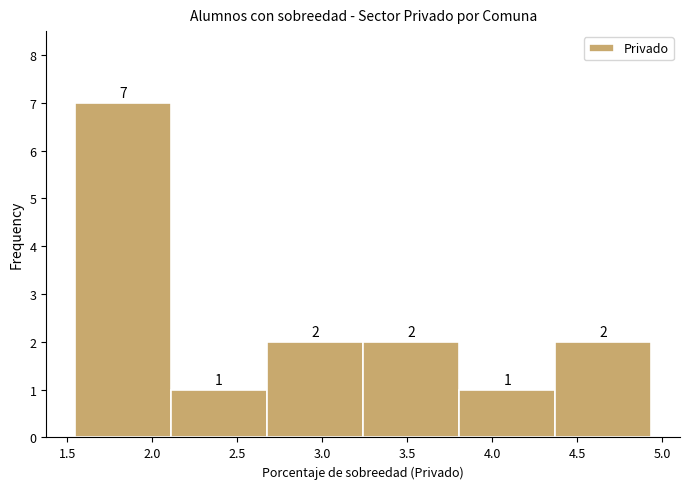

Reading left to right, list every bar in this chart as the range it spans on the x-axis followed by its height. The bar edges are not printed on the chart, so give them approximately, as read against the axis.

1.55 to 2.10: 7
2.10 to 2.70: 1
2.70 to 3.25: 2
3.25 to 3.80: 2
3.80 to 4.35: 1
4.35 to 4.95: 2